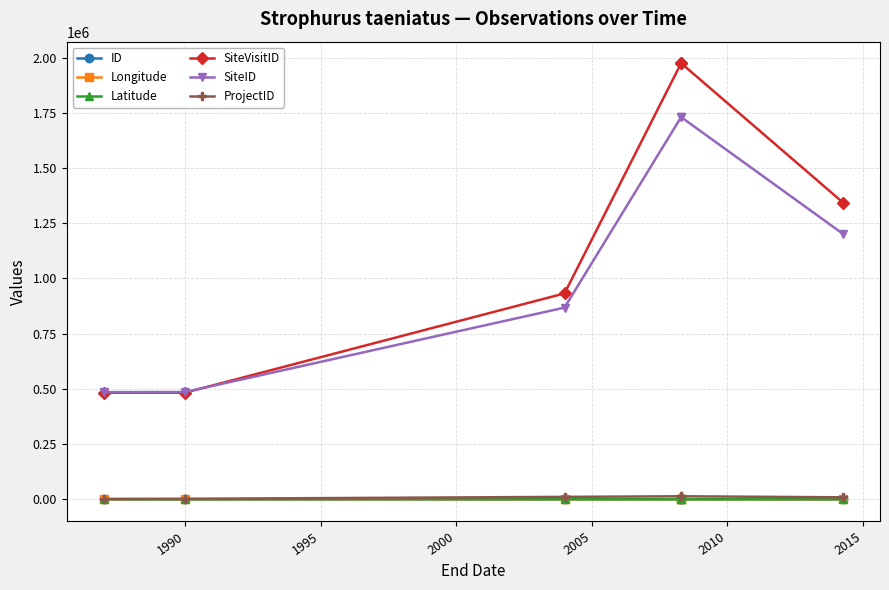

Does the chart display data point markers on the line(s)?

Yes